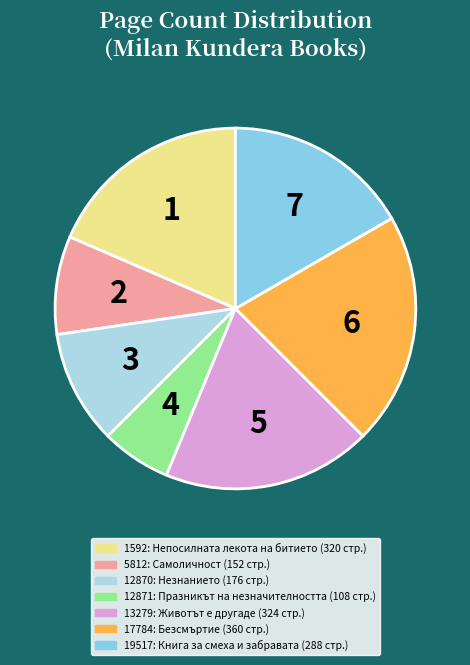

True or false: 19517 accounts for 17% of the total.

True